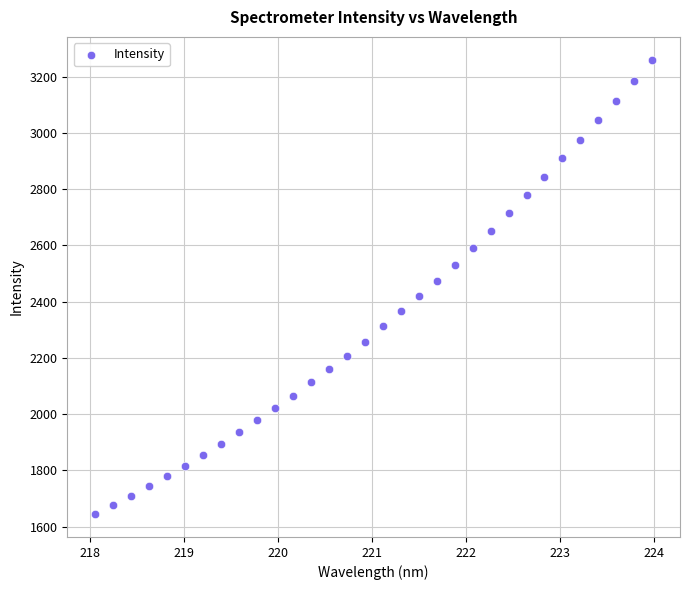

What is the range of Y values (max minus min)?

1617.1